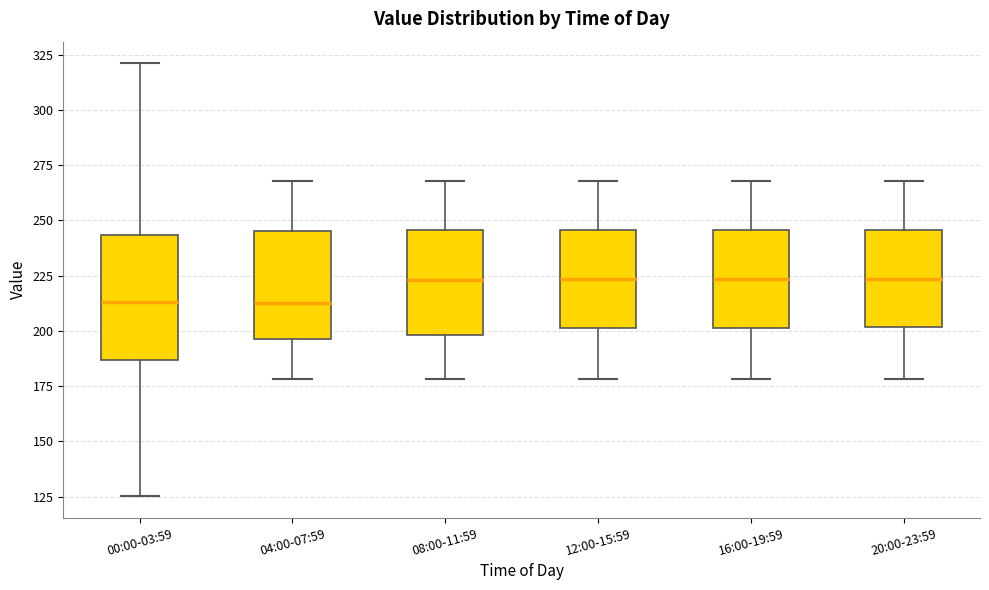

Which box is the tallest, from its lower edge to its upper edge?

00:00-03:59